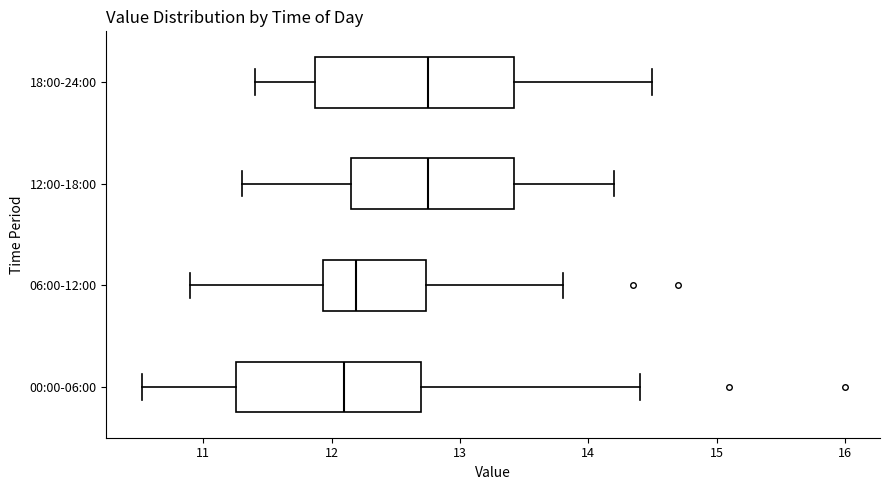

Reading bottom to top, transcribe this box plot: for each box, give where its median line is, the range the box spans, and where its two whiskers end, as read against the x-axis. The values are not printed on the chart, so give them approximately, as read against the axis.

00:00-06:00: median 12.1, box 11.3 to 12.7, whiskers 10.5 to 14.4
06:00-12:00: median 12.2, box 11.9 to 12.7, whiskers 10.9 to 13.8
12:00-18:00: median 12.8, box 12.2 to 13.4, whiskers 11.3 to 14.2
18:00-24:00: median 12.8, box 11.9 to 13.4, whiskers 11.4 to 14.5